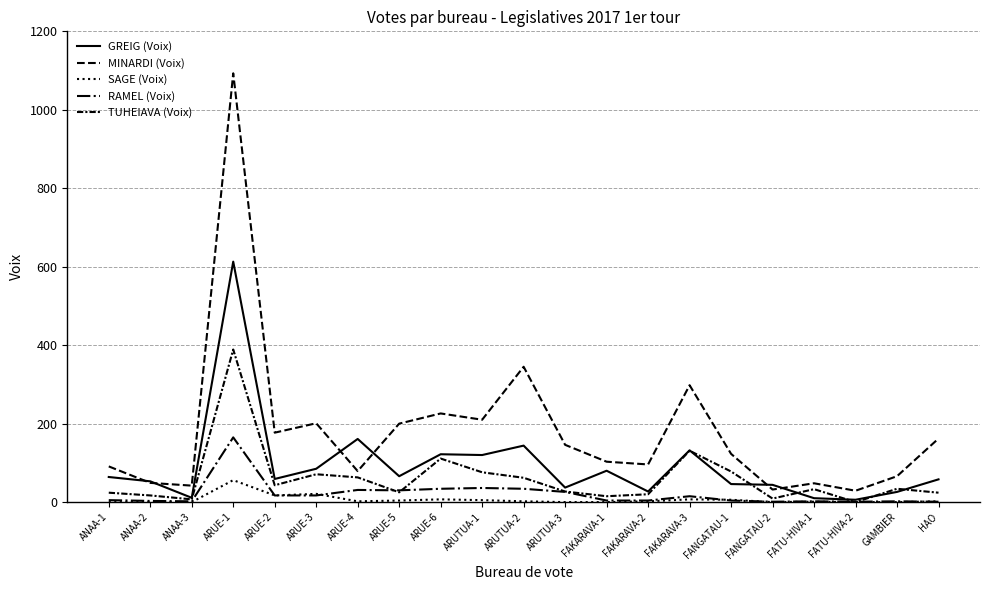

Does the chart display data point markers on the line(s)?

No